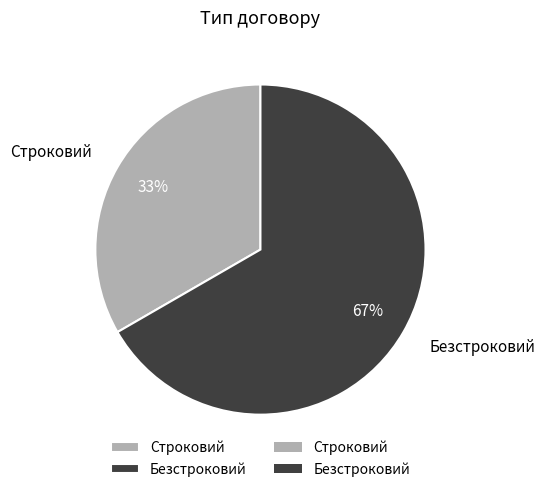

What is the smallest slice in the pie chart?

Строковий